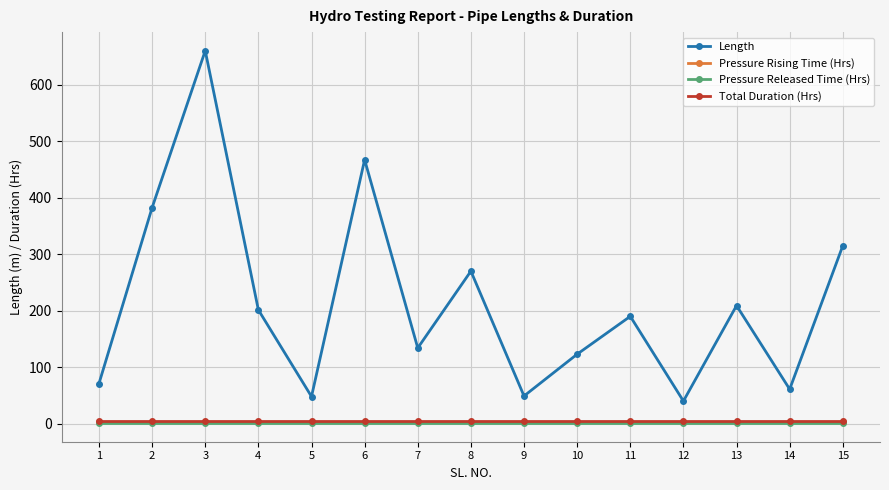

Which series has the largest total across all categories?

Length